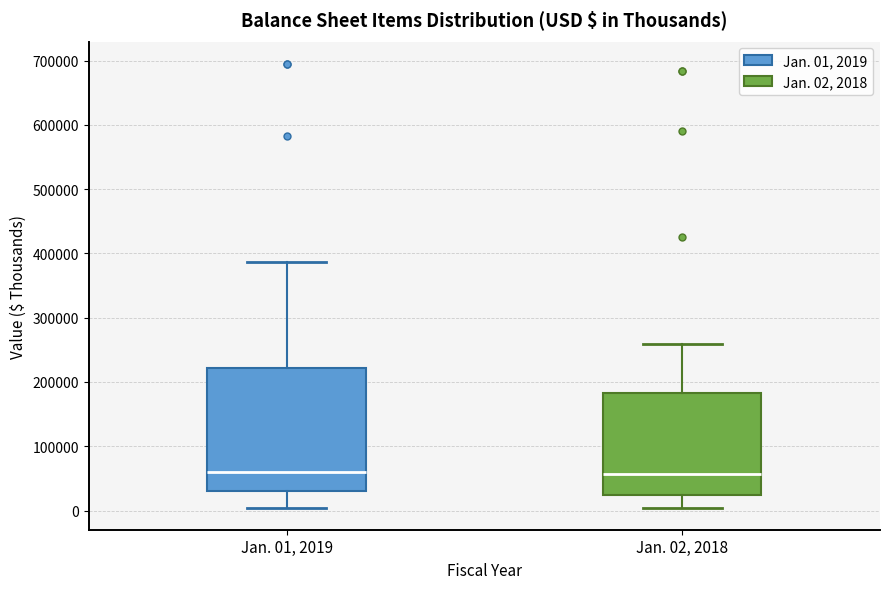

Reading left to right, read every box against the y-axis: the position of its median line, the range the box covers, and the ends of its whiskers. The values are not printed on the chart, so give them approximately, as read against the axis.

Jan. 01, 2019: median 60000, box 30000 to 220000, whiskers 0 to 390000
Jan. 02, 2018: median 60000, box 20000 to 180000, whiskers 0 to 260000